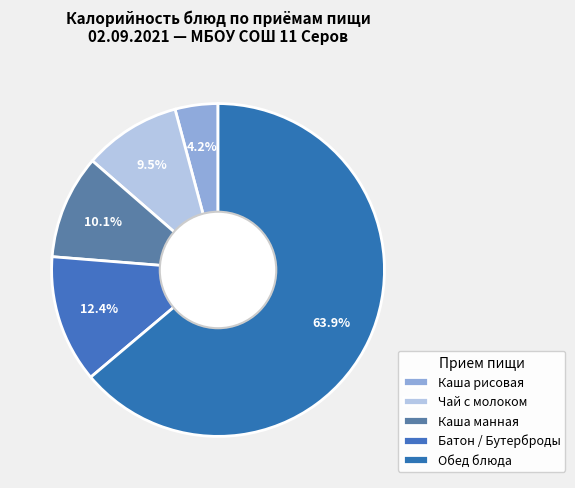

Count the number of slices in the pie.

5